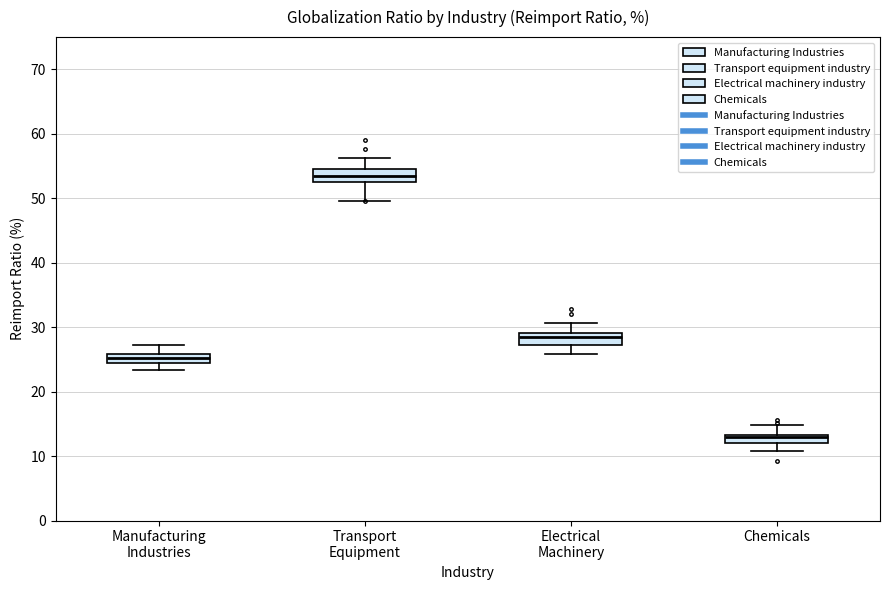

Where does the median line of the box for Electrical Machinery sit on the y-axis? The values are not printed on the chart, so give them approximately, as read against the axis.

28